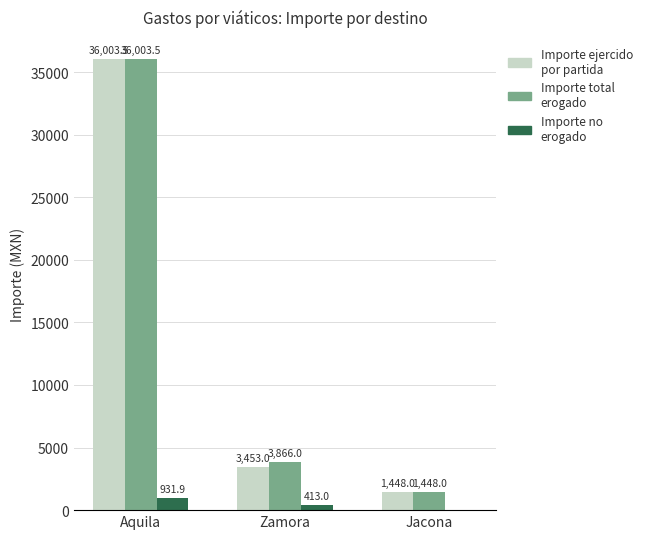

How many values in the Importe no erogado series exceed 412?

2